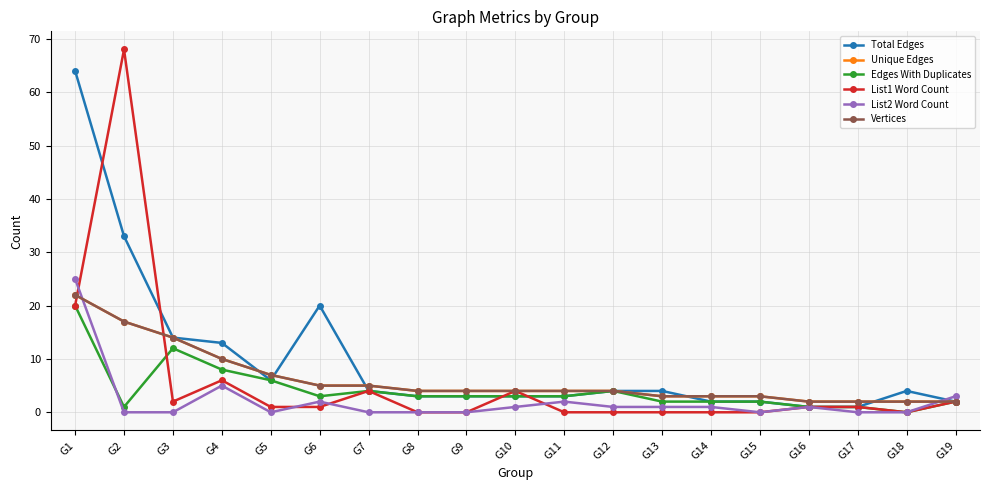

Is it true that List2 Word Count equals 0 at G15?

True